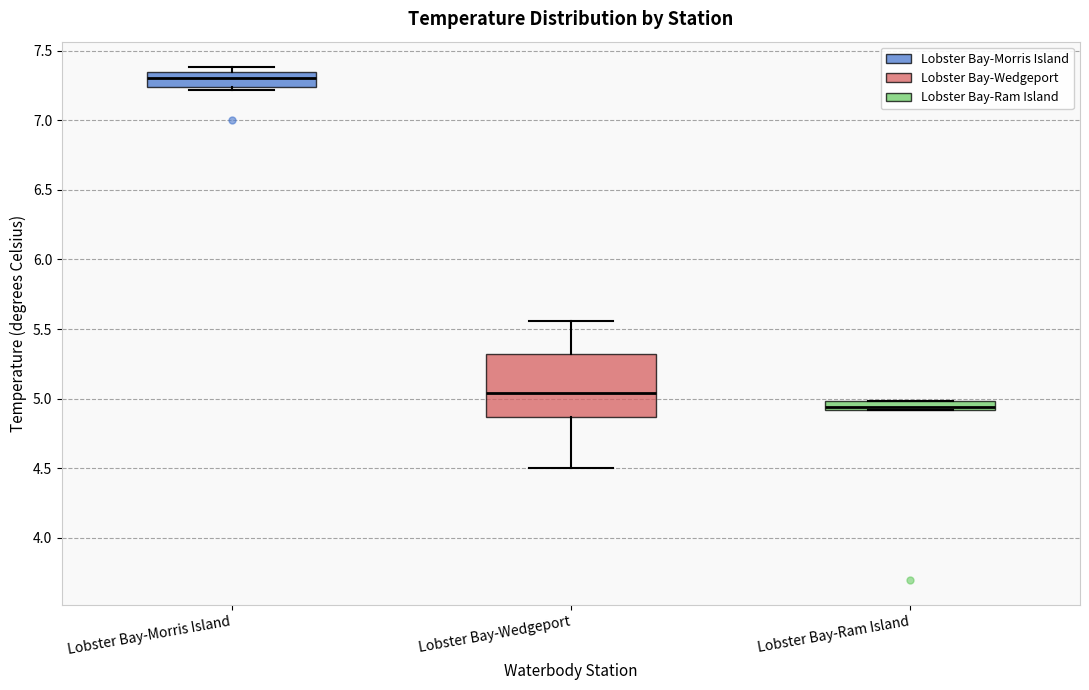

Where does the median line of the box for Lobster Bay-Morris Island sit on the y-axis? The values are not printed on the chart, so give them approximately, as read against the axis.

7.30